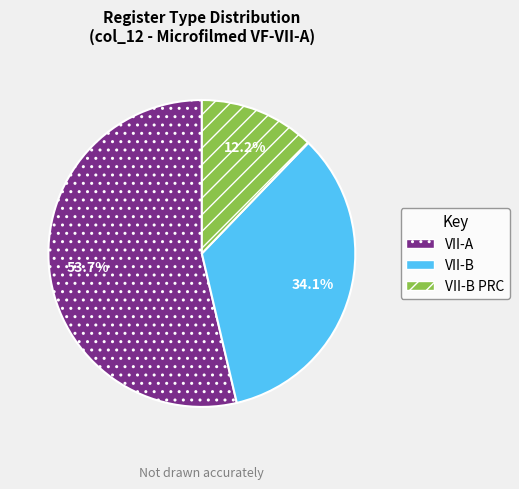

Combined, what portion of the pie is VII-B and VII-B PRC?

46.3%